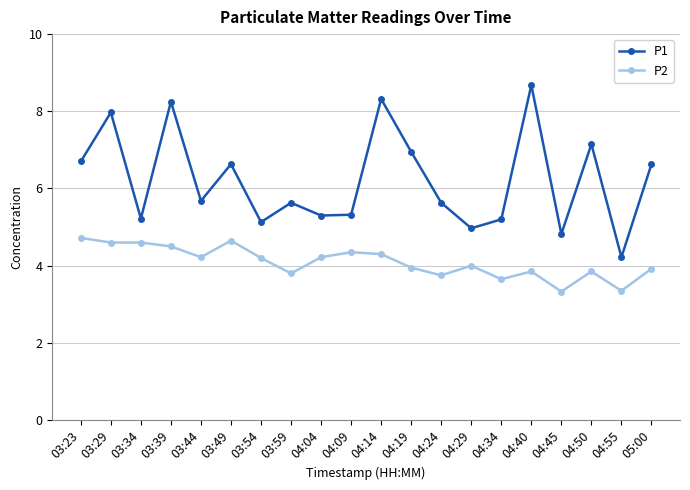

What is the label of the 19th point from the left?

04:55